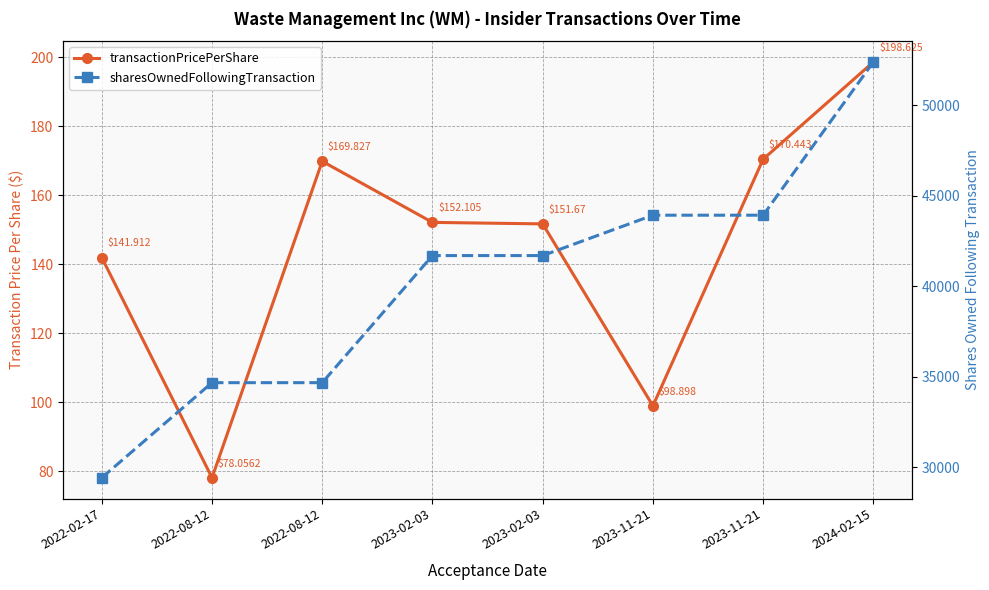

The sharesOwnedFollowingTransaction series shows 34681.0 at 2022-08-12. True or false?

True